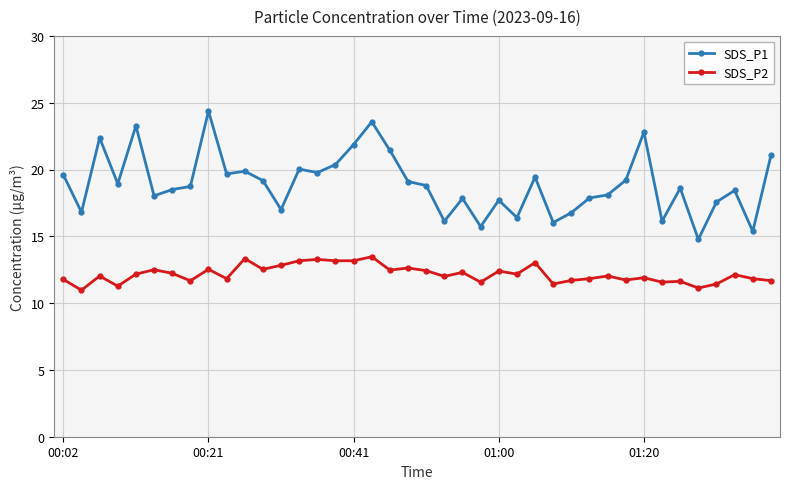

What is the difference between the maximum and minimum values in the SDS_P2 series?

2.5